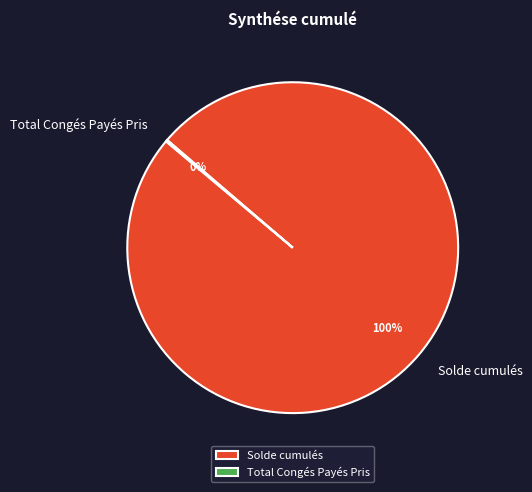

To the nearest percent, what percentage of the pie is Solde cumulés?

100%